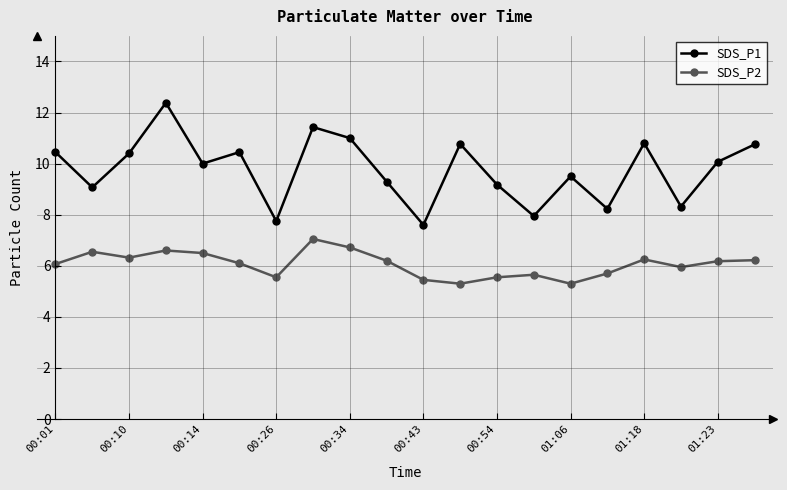

Which series has the largest range (max minus min)?

SDS_P1